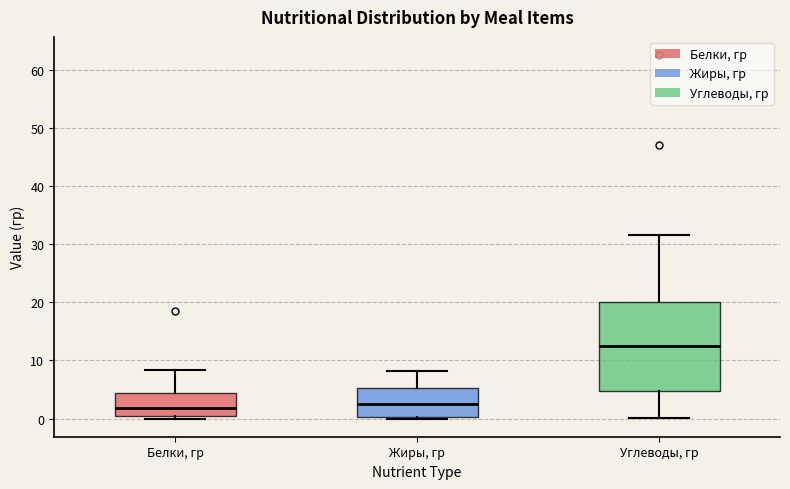

Reading left to right, transcribe this box plot: for each box, give where its median line is, the range the box spans, and where its two whiskers end, as read against the y-axis. The values are not printed on the chart, so give them approximately, as read against the axis.

Белки, гр: median 2, box 1 to 4, whiskers 0 to 8
Жиры, гр: median 3, box 0 to 5, whiskers 0 to 8
Углеводы, гр: median 13, box 5 to 20, whiskers 0 to 32